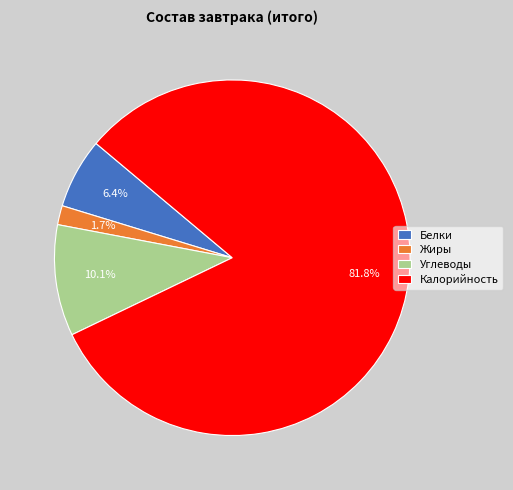

Does any single category account for the majority?

Yes